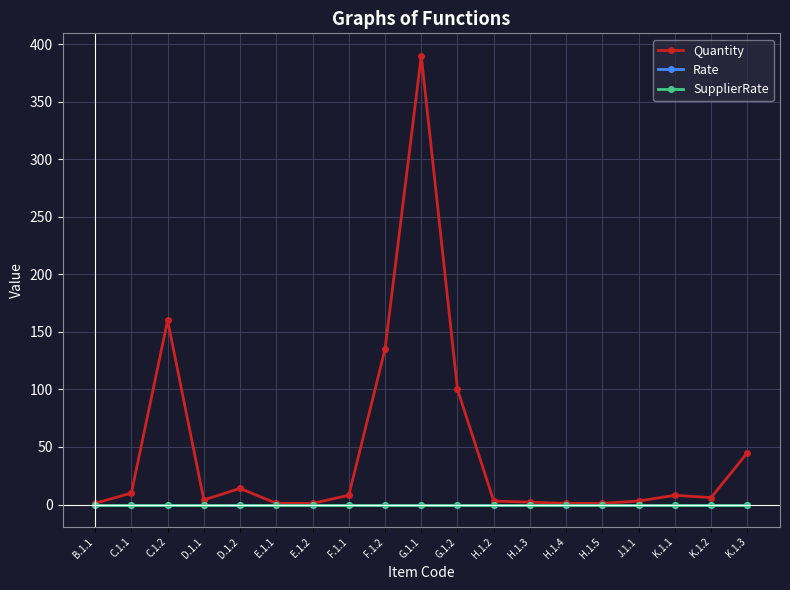

Is this an area chart (filled region under the line)?

No